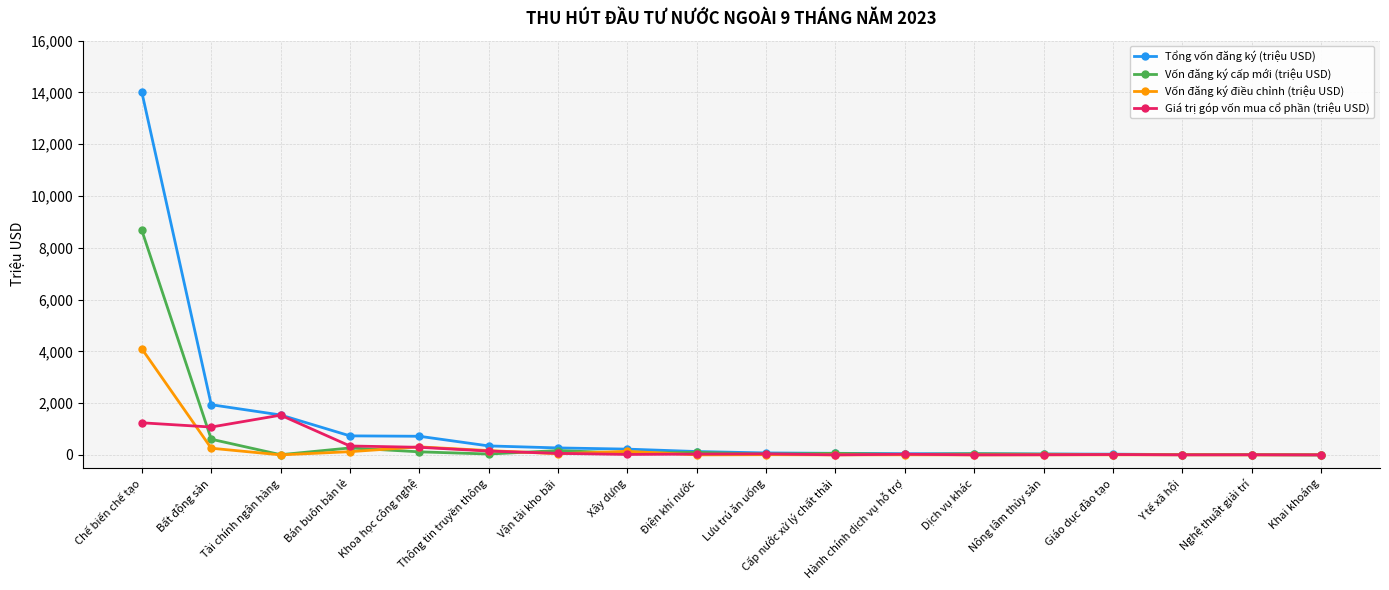

At which category does the chart reach its peak across all series?

Chế biến chế tạo